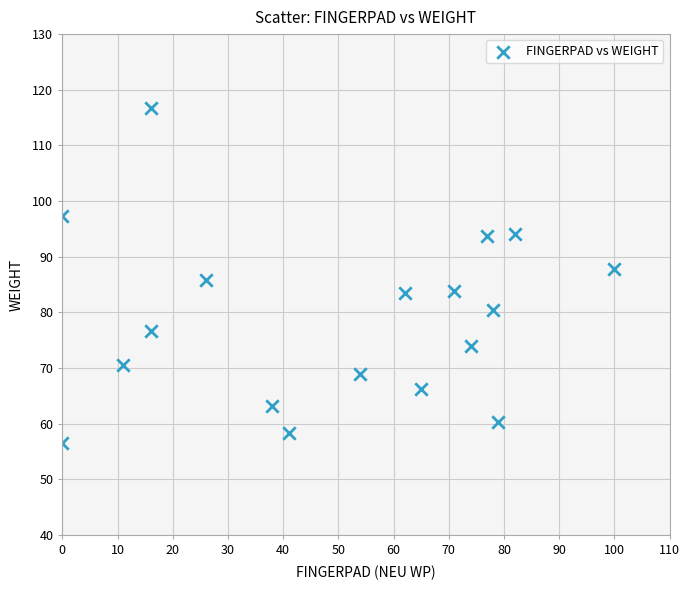

What is the range of X values (max minus min)?

100.0